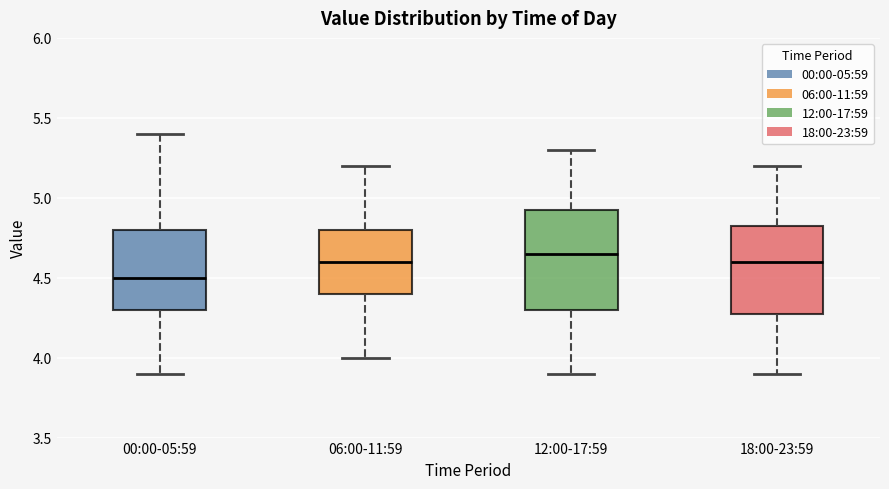

Where is the lower edge of the box for 00:00-05:59 on the y-axis? The values are not printed on the chart, so give them approximately, as read against the axis.

4.30